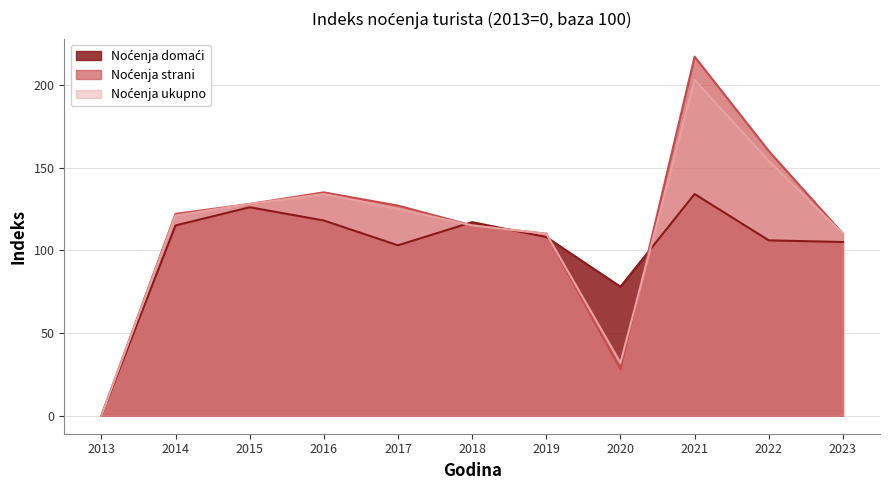

At how many categories does at least one series exceed 92?

9